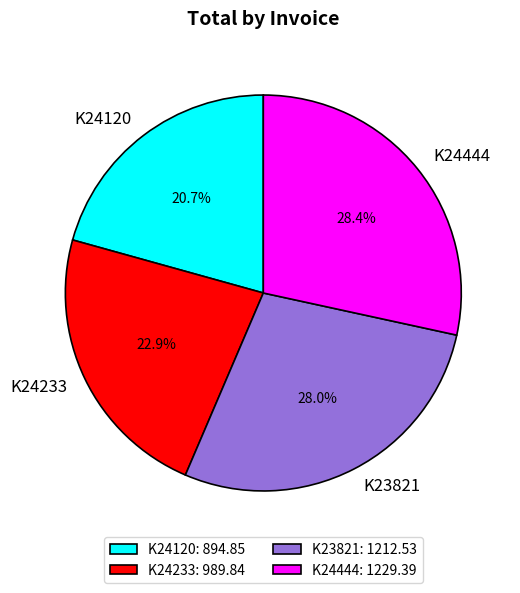

Does K24120 represent more than half of the total?

No